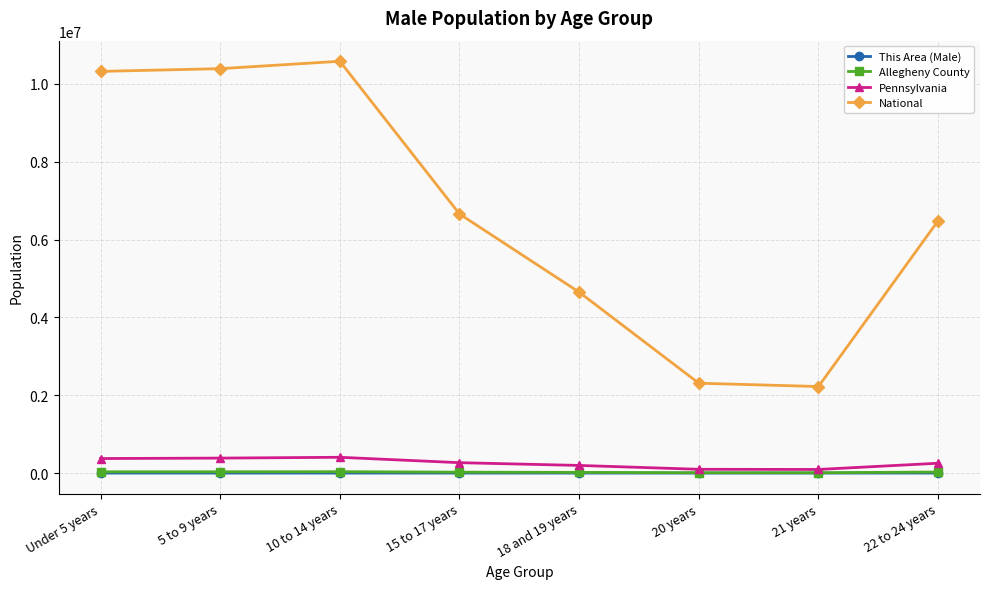

What is the label of the 1st point from the right?

22 to 24 years